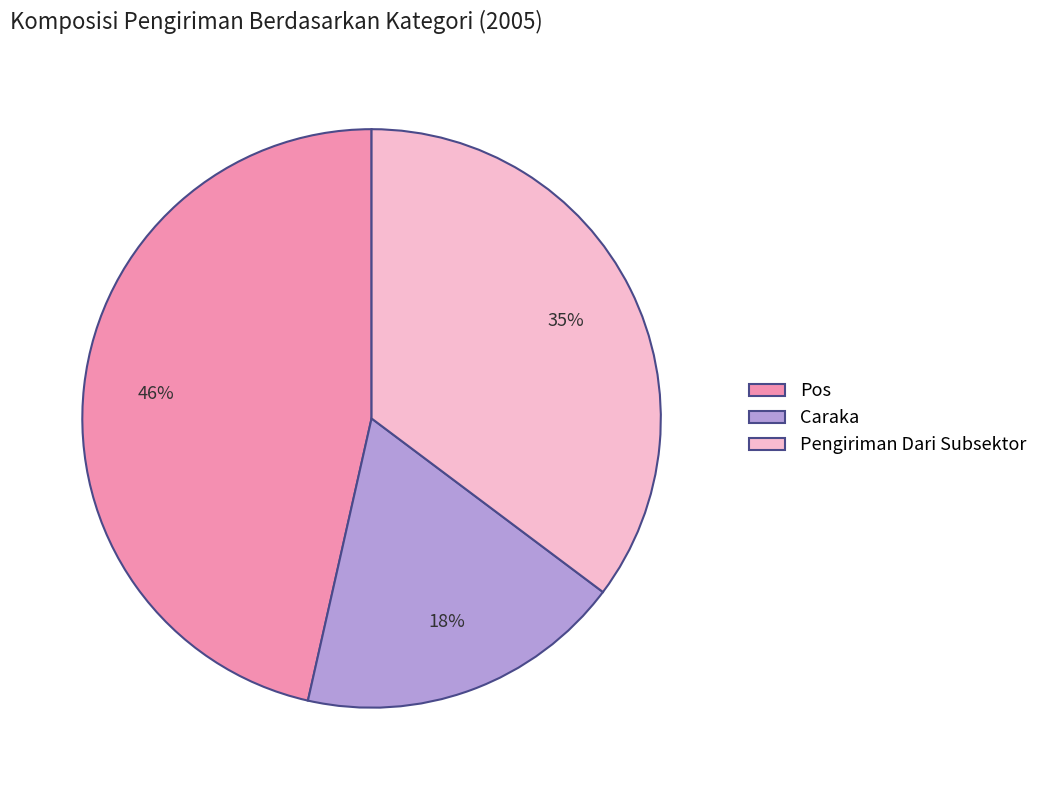

Between Pos and Pengiriman Dari Subsektor, which is larger?

Pos